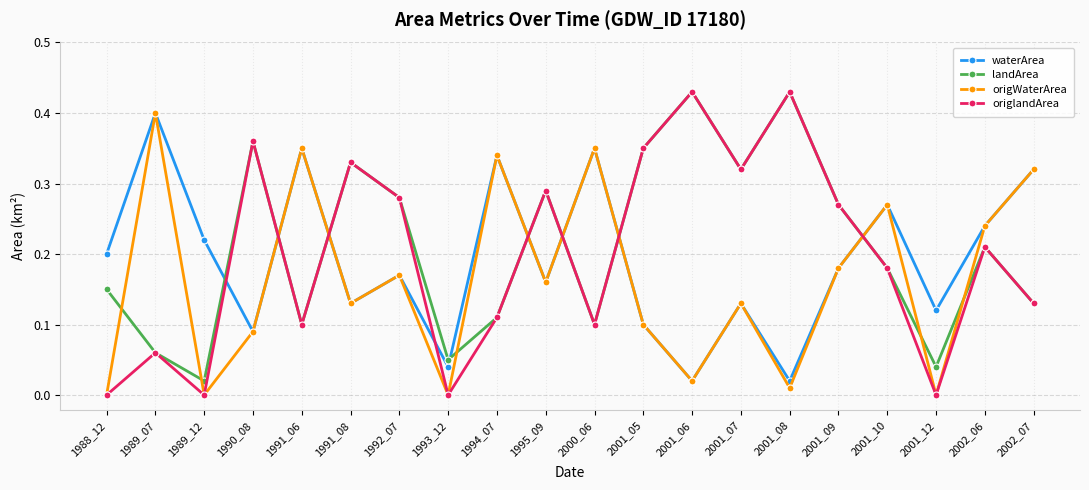

The value of origlandArea at 1989_12 is 0.0. True or false?

True